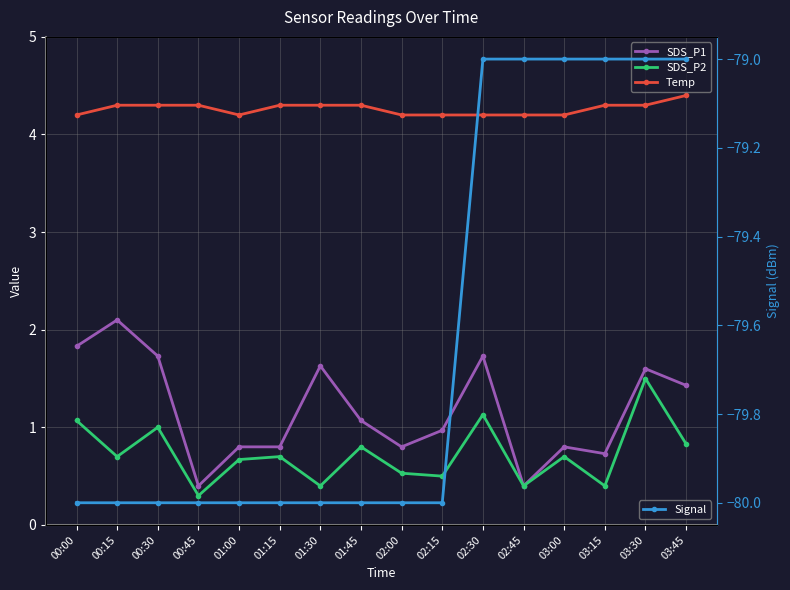

Where is SDS_P1 nearest to the value 1?

02:15